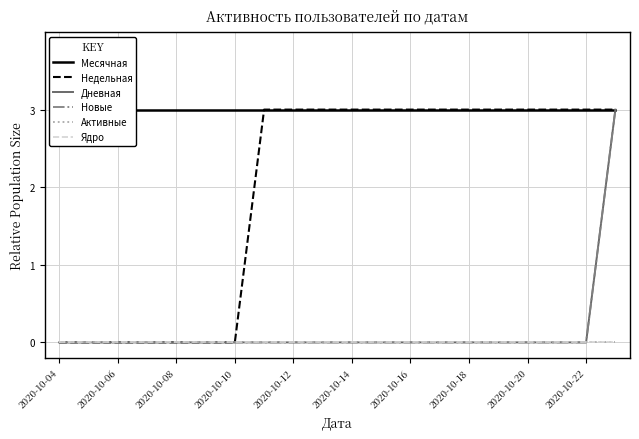

True or false: Дневная has more than 2 points higher than both neighbors.

False